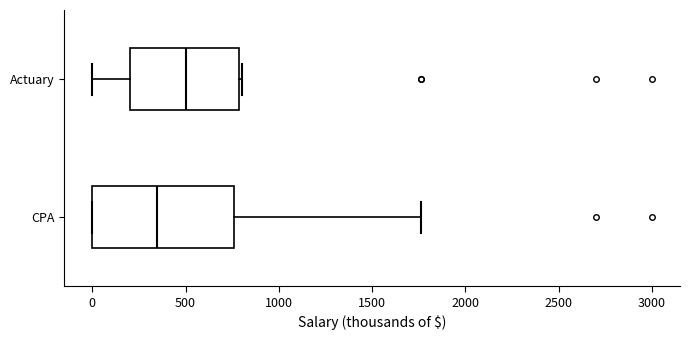

Where is the left edge of the box for CPA on the x-axis? The values are not printed on the chart, so give them approximately, as read against the axis.

0